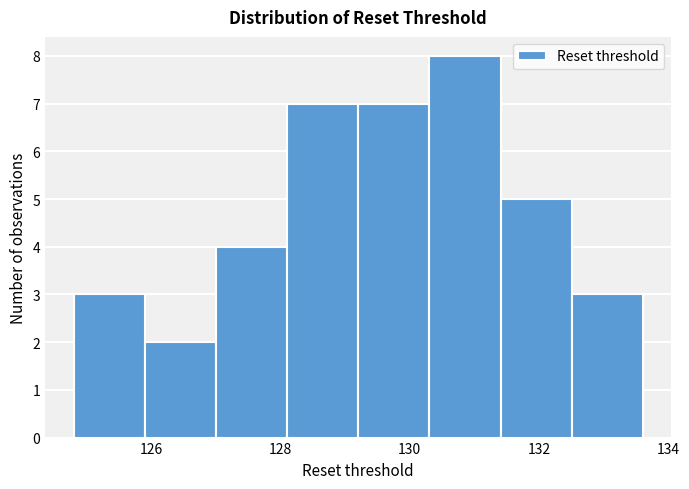

Reading left to right, list every bar in this chart as the range it spans on the x-axis followed by its height. Neither the bar edges nor the heights are printed on the chart, so give them approximately, as read against the axes.

124.8 to 125.8: 3
125.8 to 127.0: 2
127.0 to 128.2: 4
128.2 to 129.2: 7
129.2 to 130.4: 7
130.4 to 131.4: 8
131.4 to 132.6: 5
132.6 to 133.6: 3